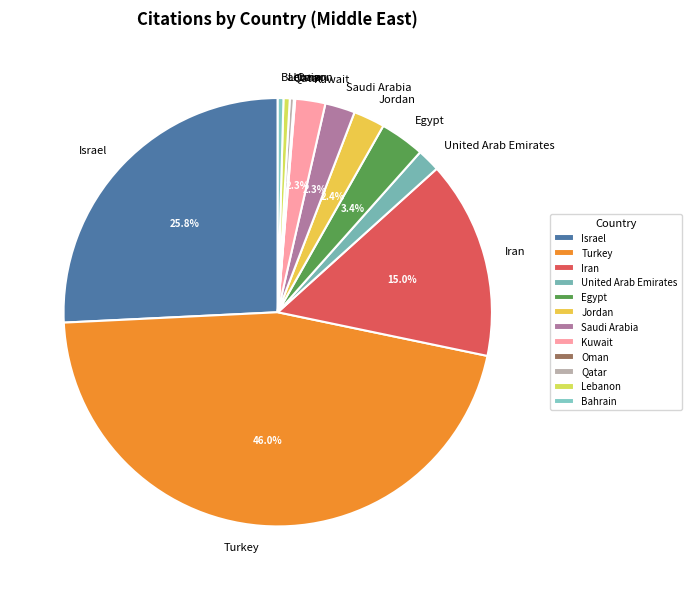

True or false: Lebanon accounts for 0% of the total.

True